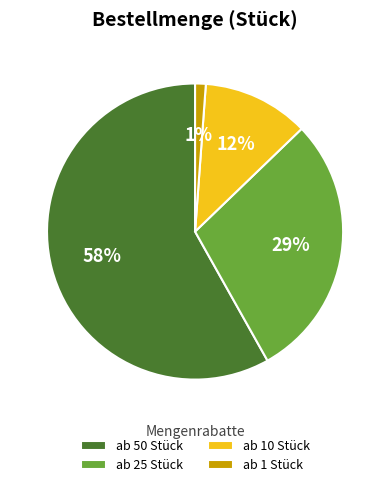

Which category accounts for the majority?

ab 50 Stück